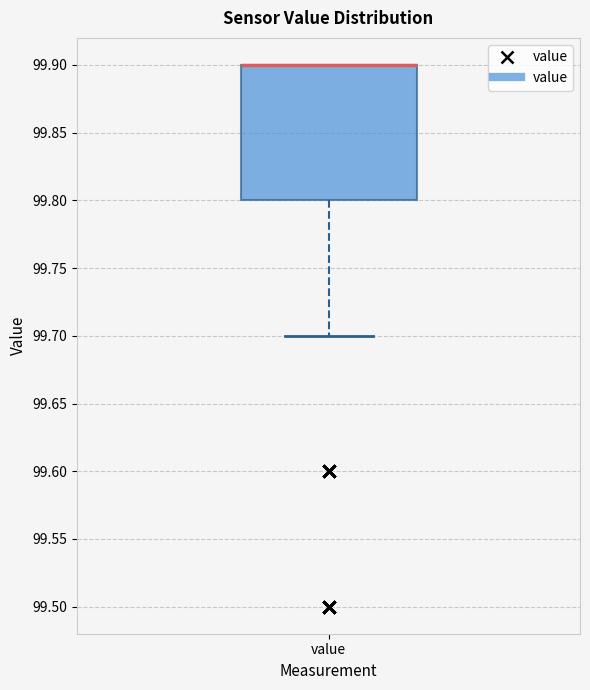

Where is the upper edge of the box for value on the y-axis? The values are not printed on the chart, so give them approximately, as read against the axis.

99.9